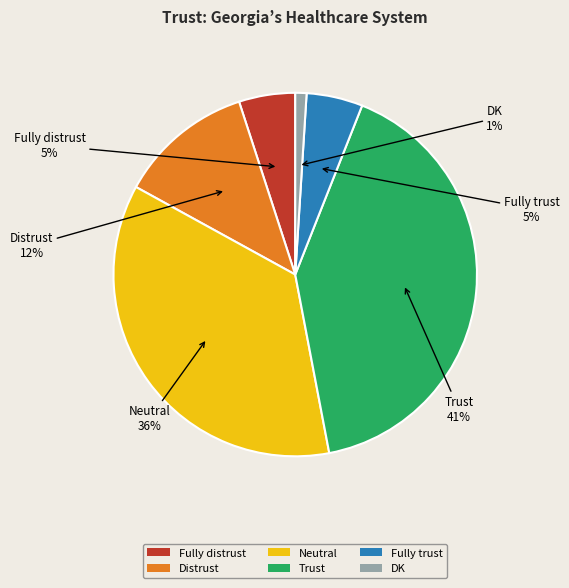

To the nearest percent, what portion does Fully distrust represent?

5%